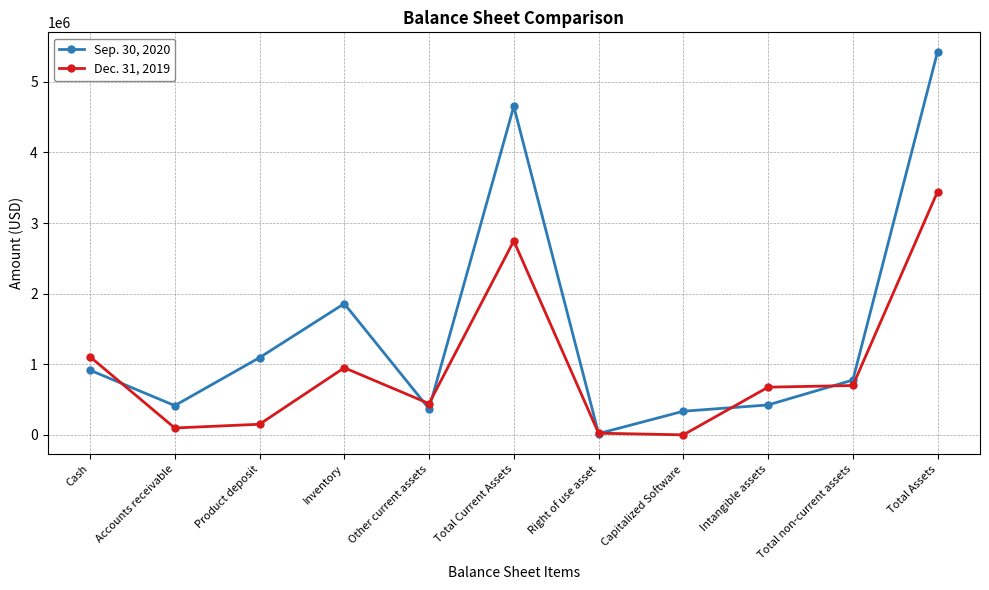

Which category has the highest value across all series?

Total Assets